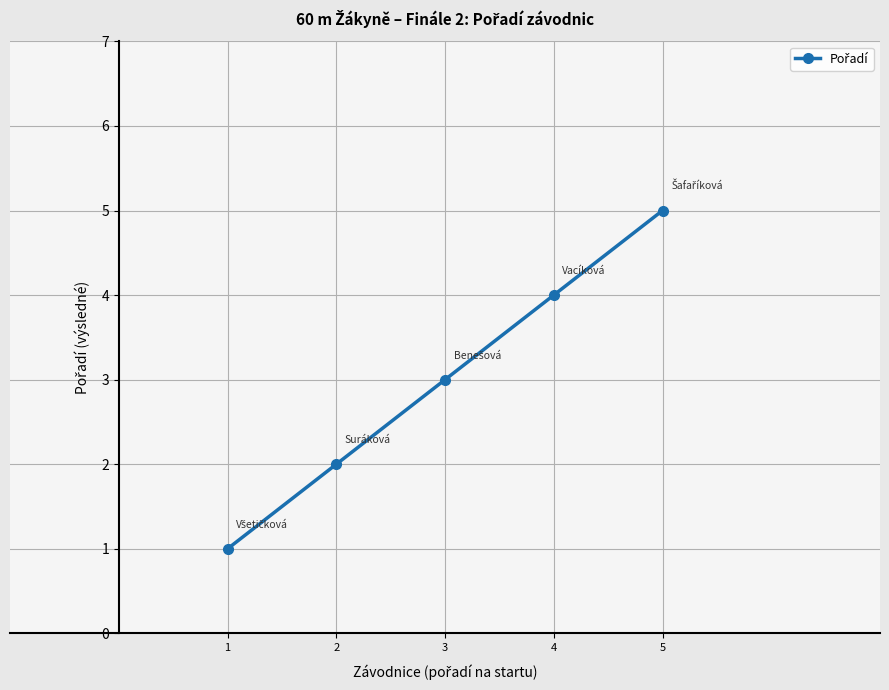

What is the minimum value shown in the chart?

1